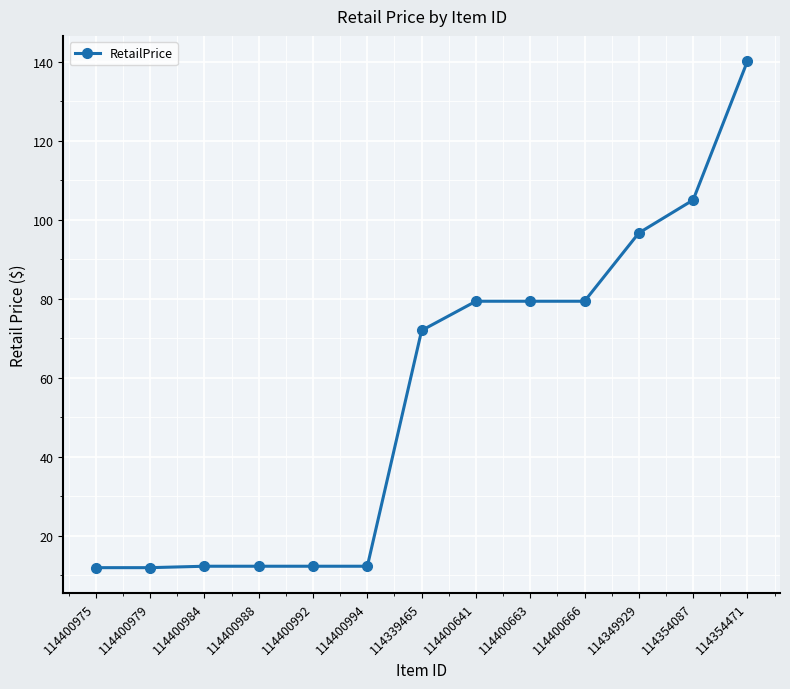

Which has a higher value, 114400641 or 114400988?

114400641